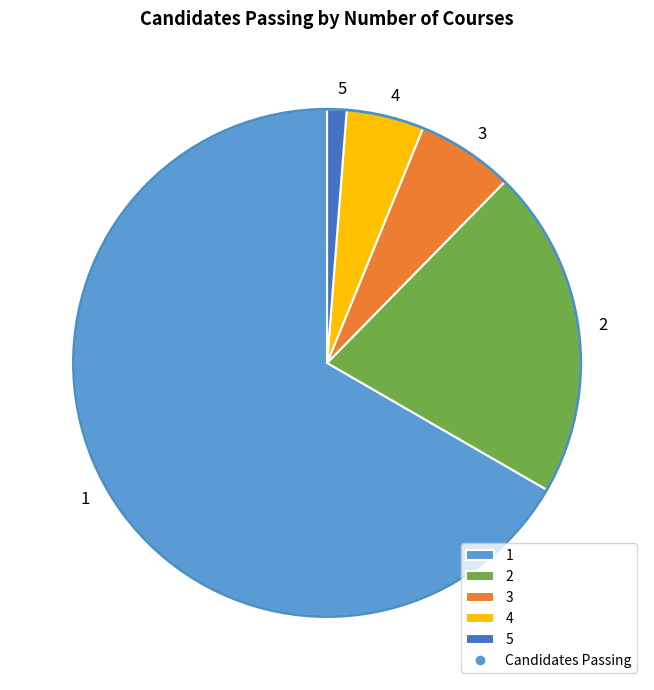

Does any single category account for the majority?

Yes